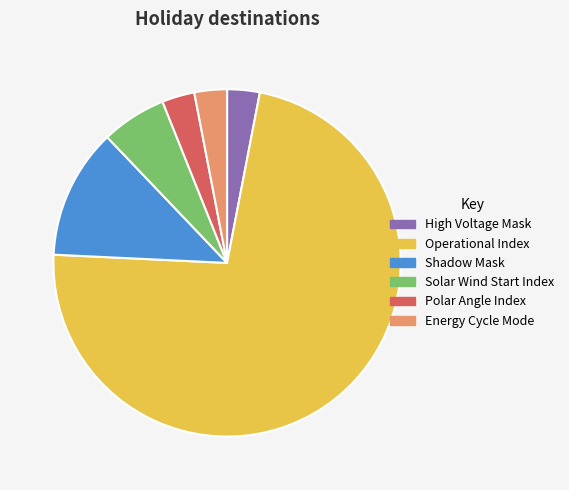

True or false: Polar Angle Index accounts for 10% of the total.

False